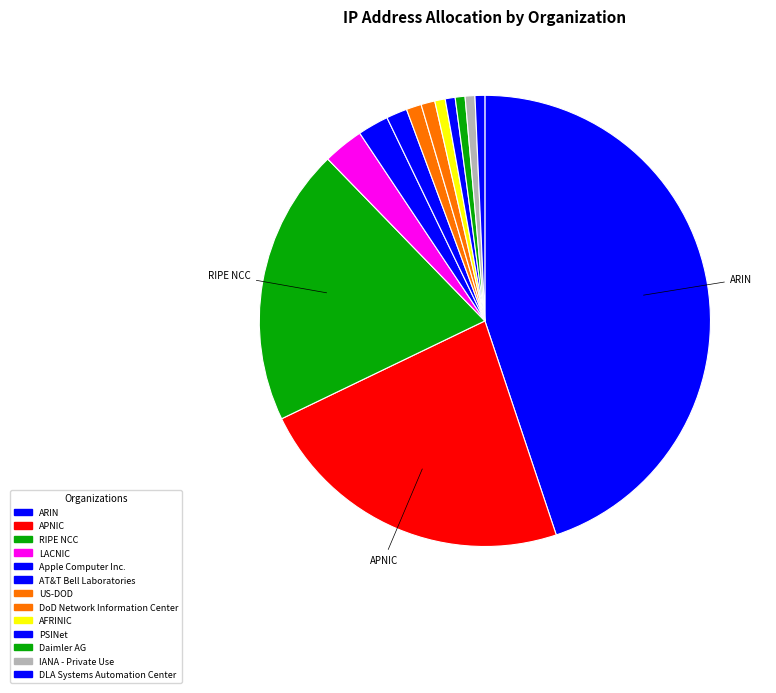

What is the change in value from AT&T Bell Laboratories to DLA Systems Automation Center?

-19084099